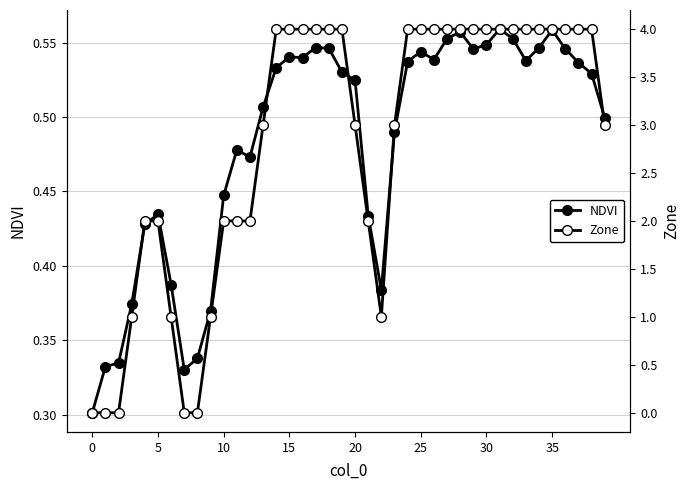

Reading left to right, what are all the values shown in this chart?

NDVI: 0.3	0.3	0.3	0.4	0.4	0.4	0.4	0.3	0.3	0.4	0.4	0.5	0.5	0.5	0.5	0.5	0.5	0.5	0.5	0.5	0.5	0.4	0.4	0.5	0.5	0.5	0.5	0.6	0.6	0.5	0.5	0.6	0.6	0.5	0.5	0.6	0.5	0.5	0.5	0.5
Zone: 0.0	0.0	0.0	1.0	2.0	2.0	1.0	0.0	0.0	1.0	2.0	2.0	2.0	3.0	4.0	4.0	4.0	4.0	4.0	4.0	3.0	2.0	1.0	3.0	4.0	4.0	4.0	4.0	4.0	4.0	4.0	4.0	4.0	4.0	4.0	4.0	4.0	4.0	4.0	3.0